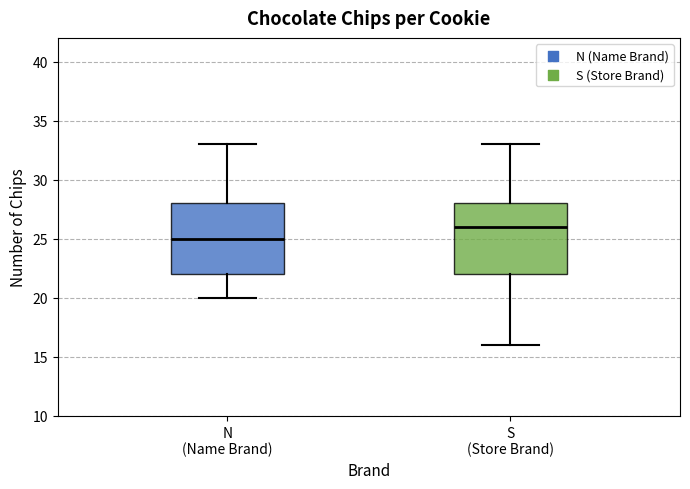

Reading left to right, transcribe this box plot: for each box, give where its median line is, the range the box spans, and where its two whiskers end, as read against the y-axis. The values are not printed on the chart, so give them approximately, as read against the axis.

N (Name Brand): median 25, box 22 to 28, whiskers 20 to 33
S (Store Brand): median 26, box 22 to 28, whiskers 16 to 33